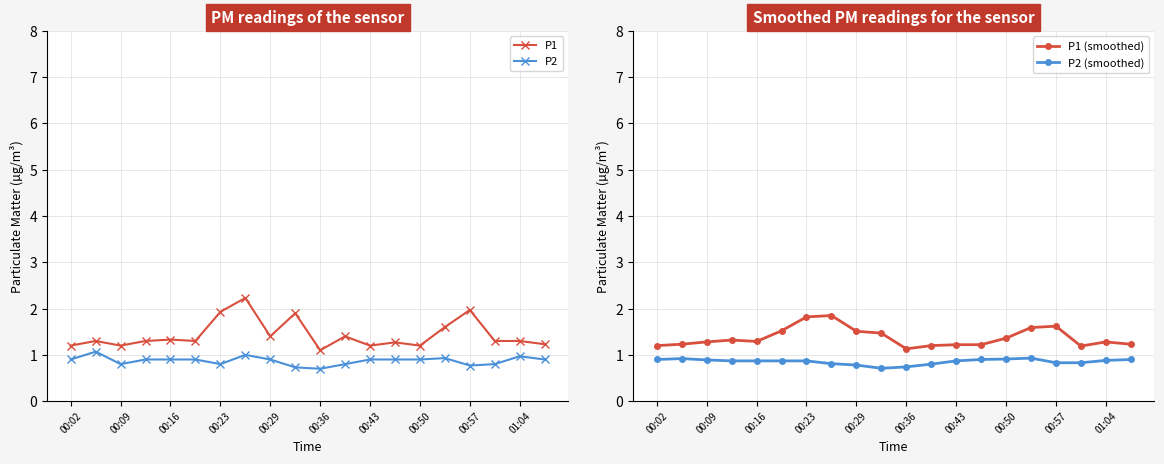

Which series has the largest range (max minus min)?

P1